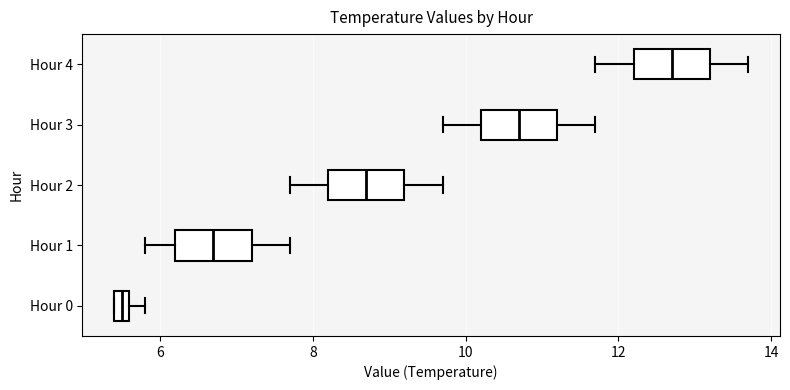

Which box has the furthest to the right median line?

Hour 4